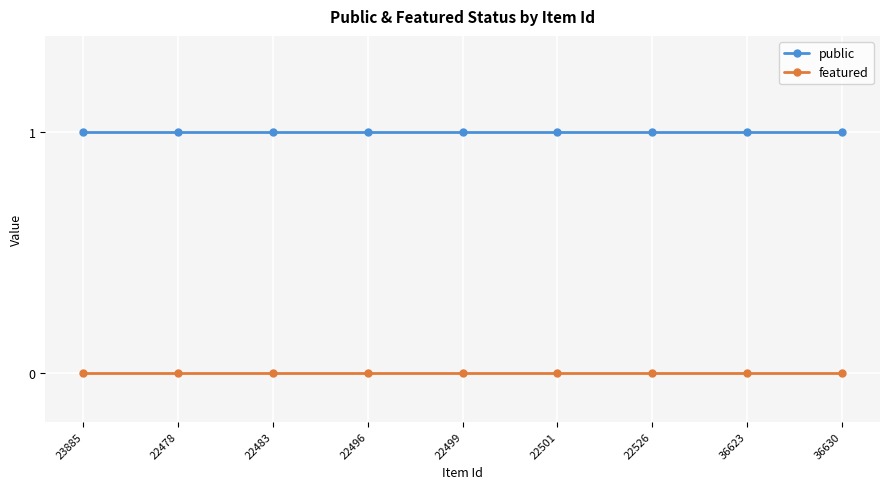

Does the chart display data point markers on the line(s)?

Yes